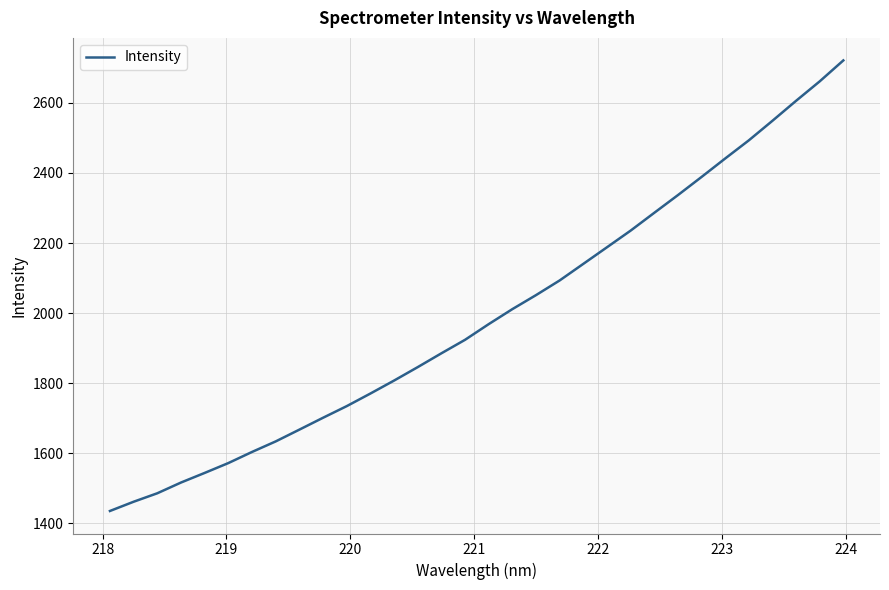

What is the greatest value displayed?

2721.6